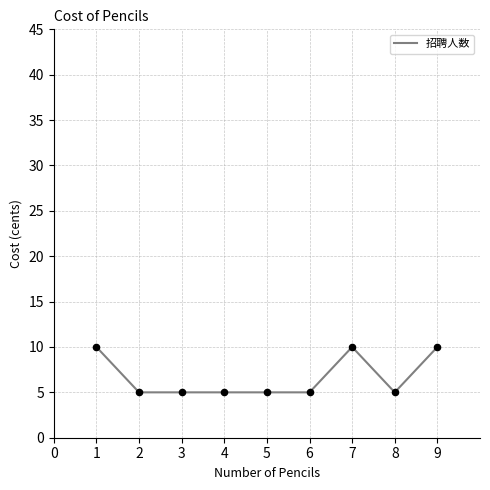

Approximately how many times larger is the value at 4 compared to 3?

1.0